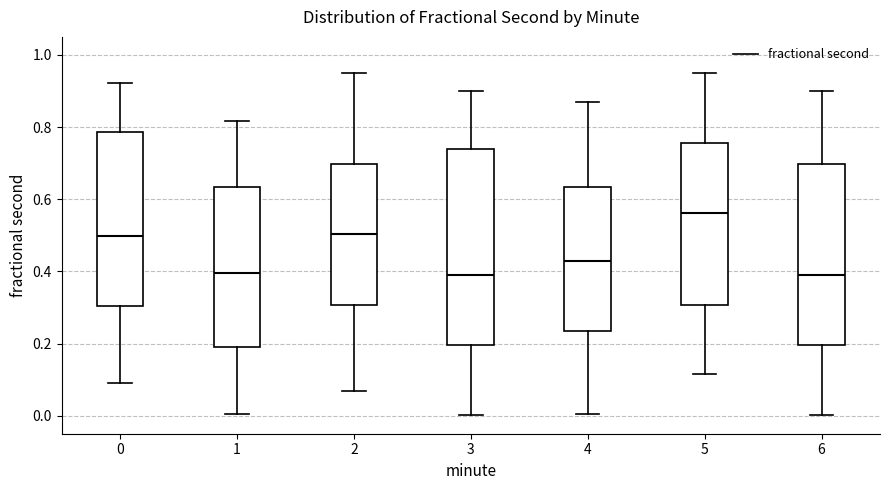

Reading left to right, read every box against the y-axis: the position of its median line, the range the box covers, and the ends of its whiskers. The values are not printed on the chart, so give them approximately, as read against the axis.

0: median 0.50, box 0.30 to 0.78, whiskers 0.10 to 0.92
1: median 0.40, box 0.20 to 0.64, whiskers 0.00 to 0.82
2: median 0.50, box 0.30 to 0.70, whiskers 0.06 to 0.94
3: median 0.38, box 0.20 to 0.74, whiskers 0.00 to 0.90
4: median 0.44, box 0.24 to 0.64, whiskers 0.00 to 0.86
5: median 0.56, box 0.30 to 0.76, whiskers 0.12 to 0.94
6: median 0.38, box 0.20 to 0.70, whiskers 0.00 to 0.90